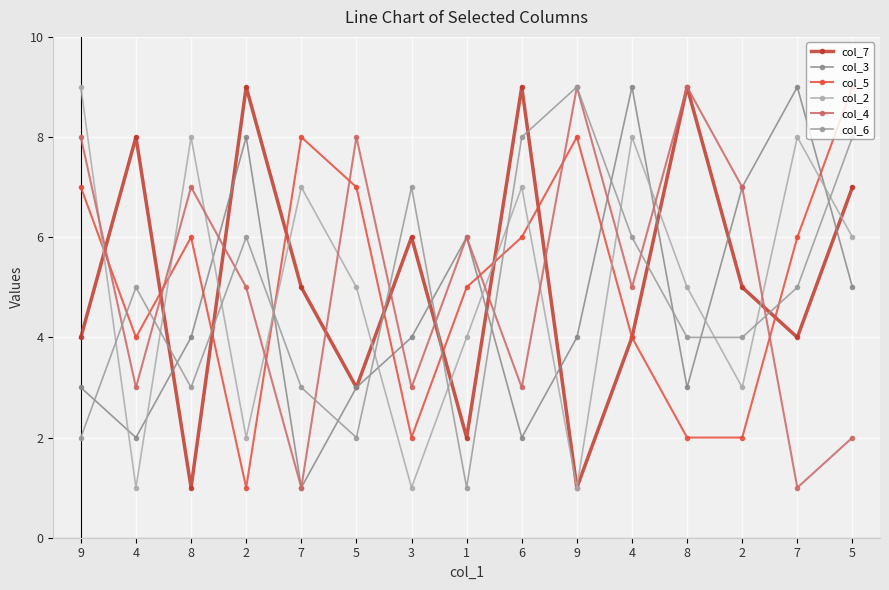

How many times do col_3 and col_4 cross each other?

4